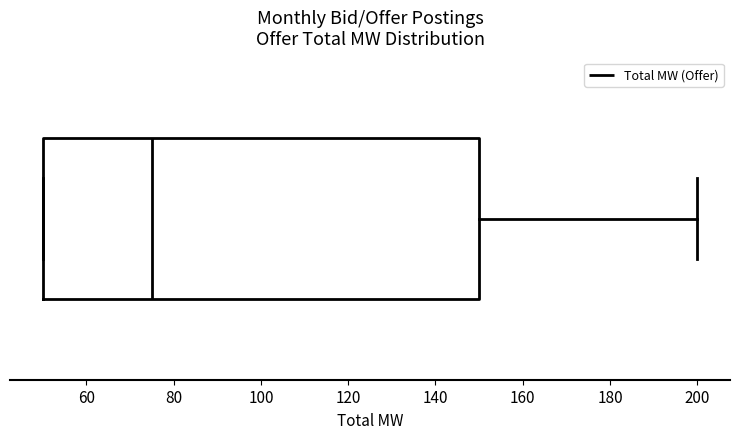

Where does the right whisker of the box end on the x-axis? The values are not printed on the chart, so give them approximately, as read against the axis.

200